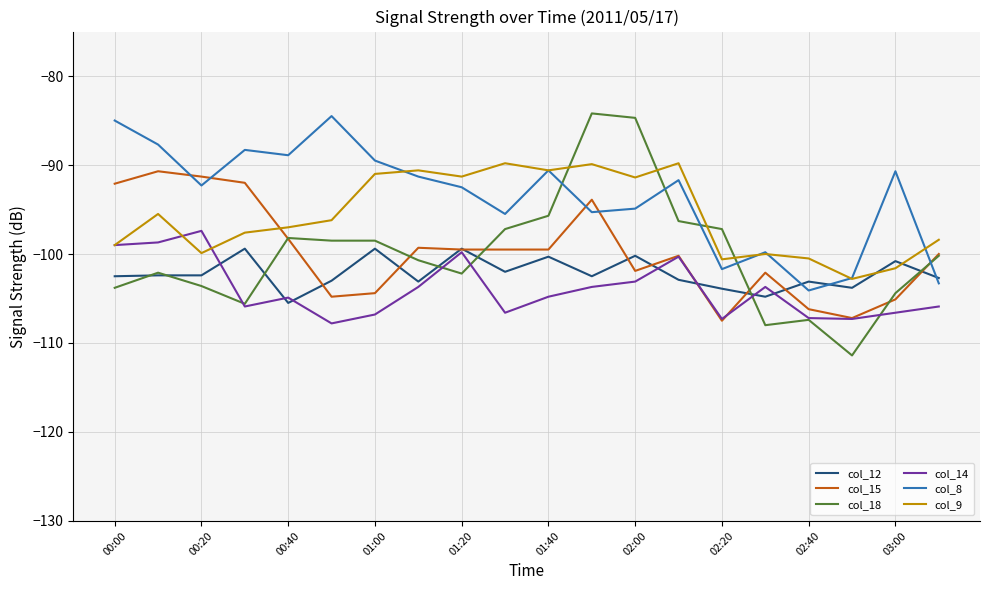

Which series ends up on top after the final intersection of col_12 and col_9?

col_9